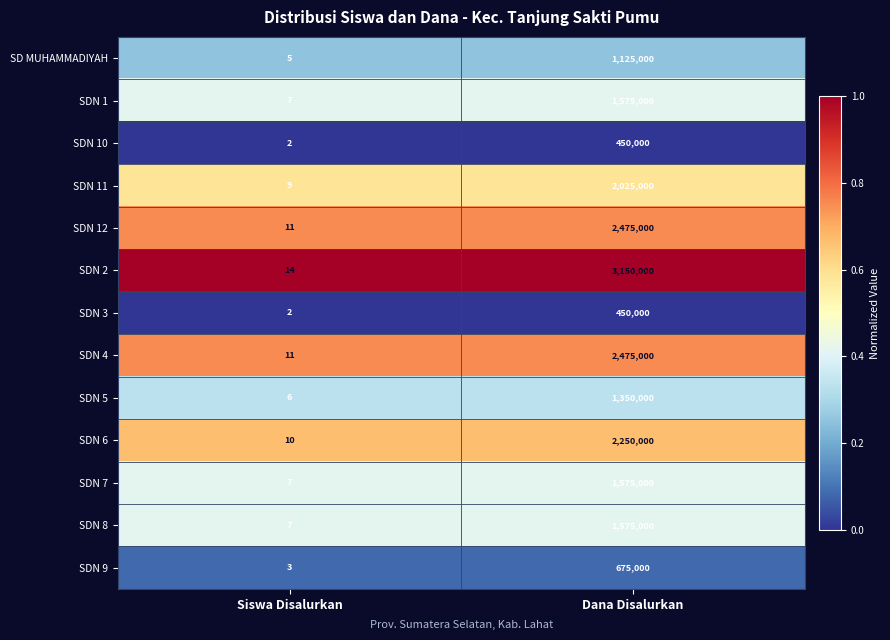

True or false: SD MUHAMMADIYAH has a value of 5 at Siswa Disalurkan.

True